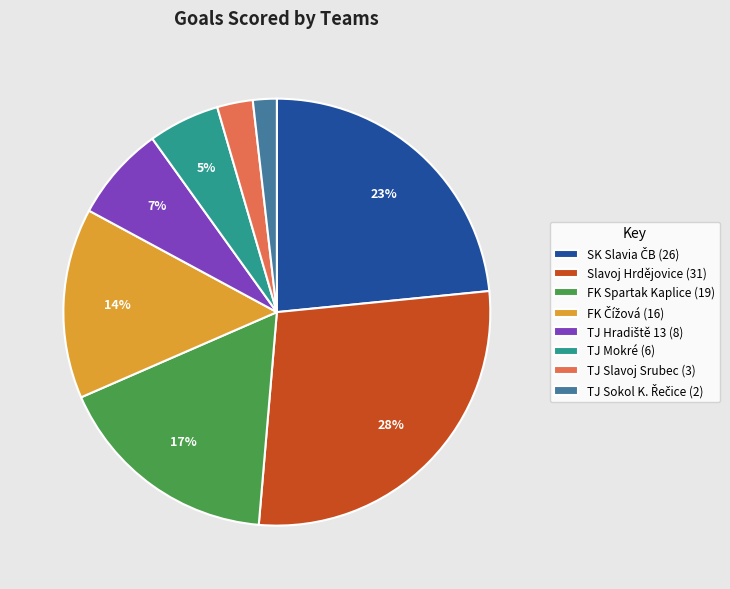

Which slice is the largest?

Slavoj Hrdějovice (31)